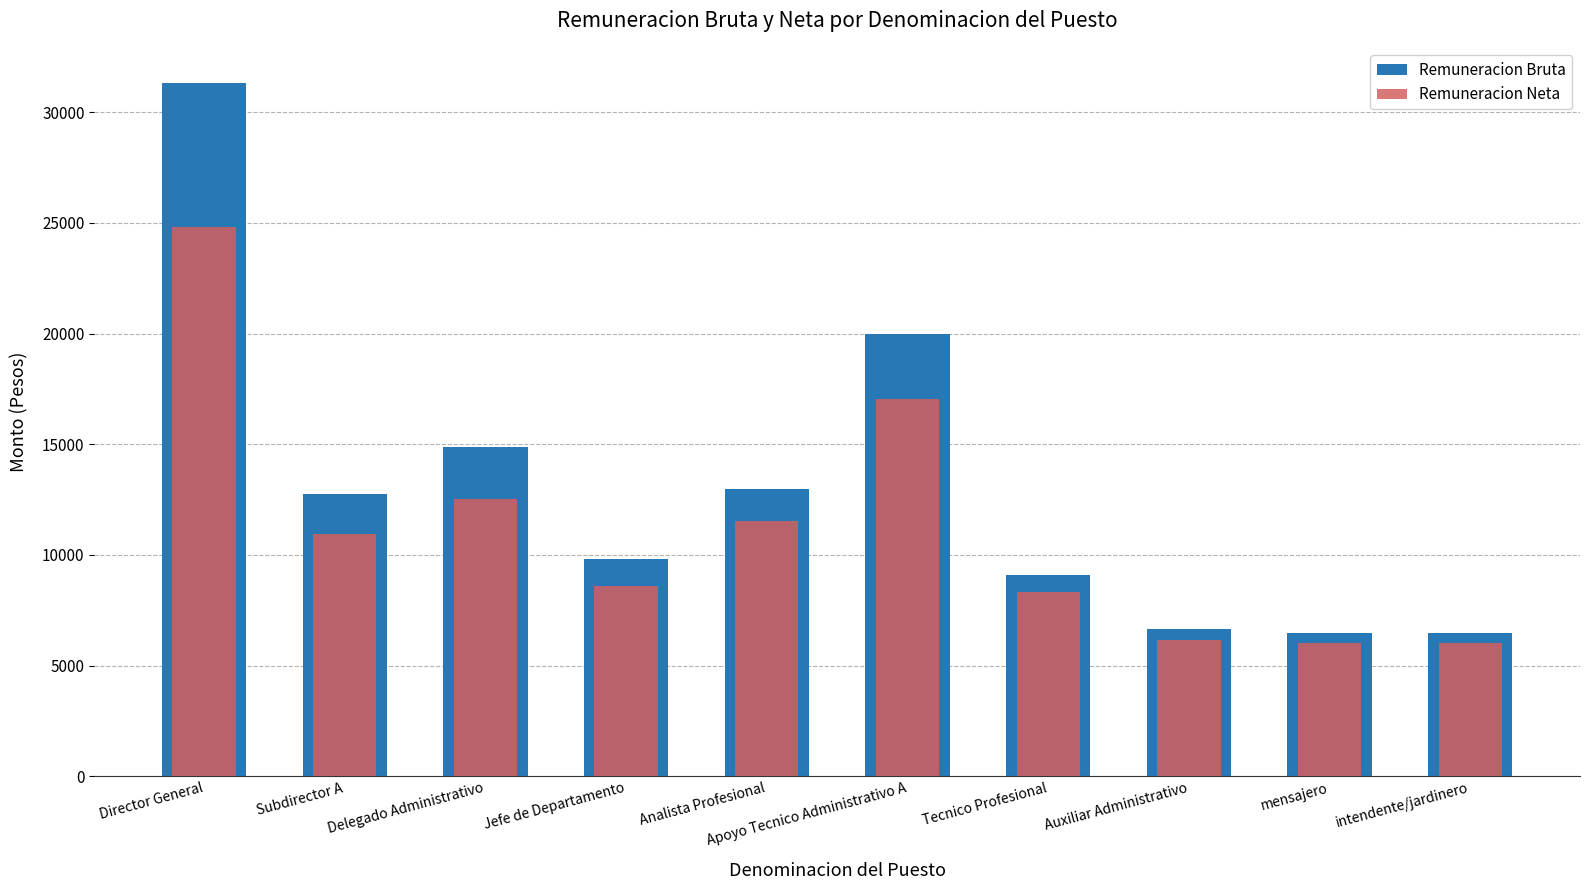

Reading right to left, list all the values displayed in this chart.

Remuneracion Bruta: intendente/jardinero=6490.3	mensajero=6490.3	Auxiliar Administrativo=6641.9	Tecnico Profesional=9095.8	Apoyo Tecnico Administrativo A=20000.0	Analista Profesional=13000.0	Jefe de Departamento=9795.3	Delegado Administrativo=14891.4	Subdirector A=12761.3	Director General=31333.1
Remuneracion Neta: intendente/jardinero=6030.1	mensajero=6030.1	Auxiliar Administrativo=6165.2	Tecnico Profesional=8328.2	Apoyo Tecnico Administrativo A=17021.5	Analista Profesional=11516.7	Jefe de Departamento=8616.6	Delegado Administrativo=12535.1	Subdirector A=10931.0	Director General=24789.9